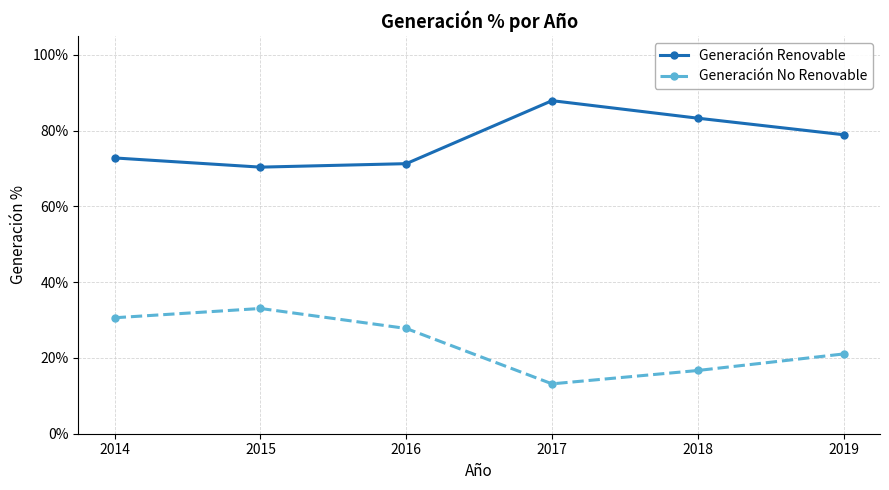

Rank the series by their average value, from highest to lowest.

Generación Renovable, Generación No Renovable